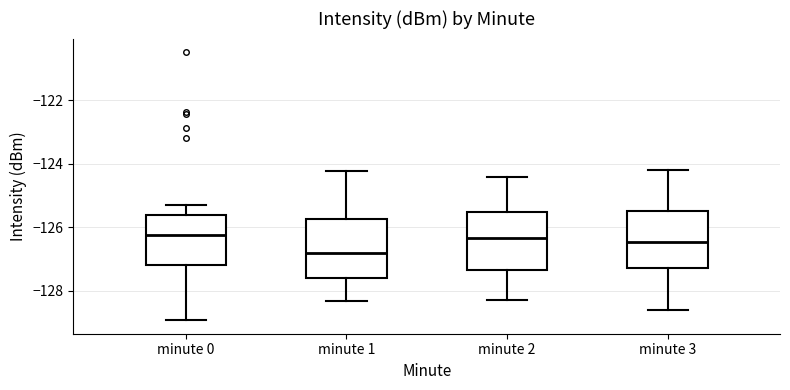

Which box has the lowest median line?

minute 1